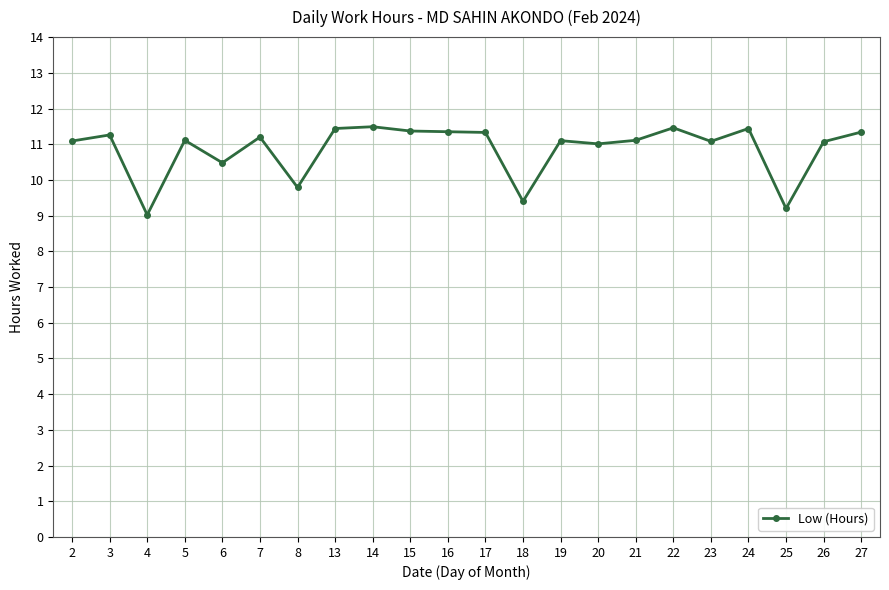

How many lines are shown in the chart?

1